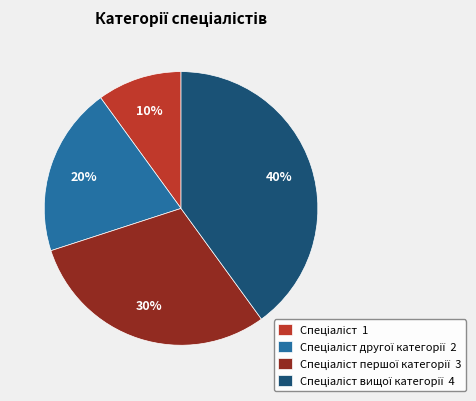

To the nearest percent, what is the average slice percentage?

25%